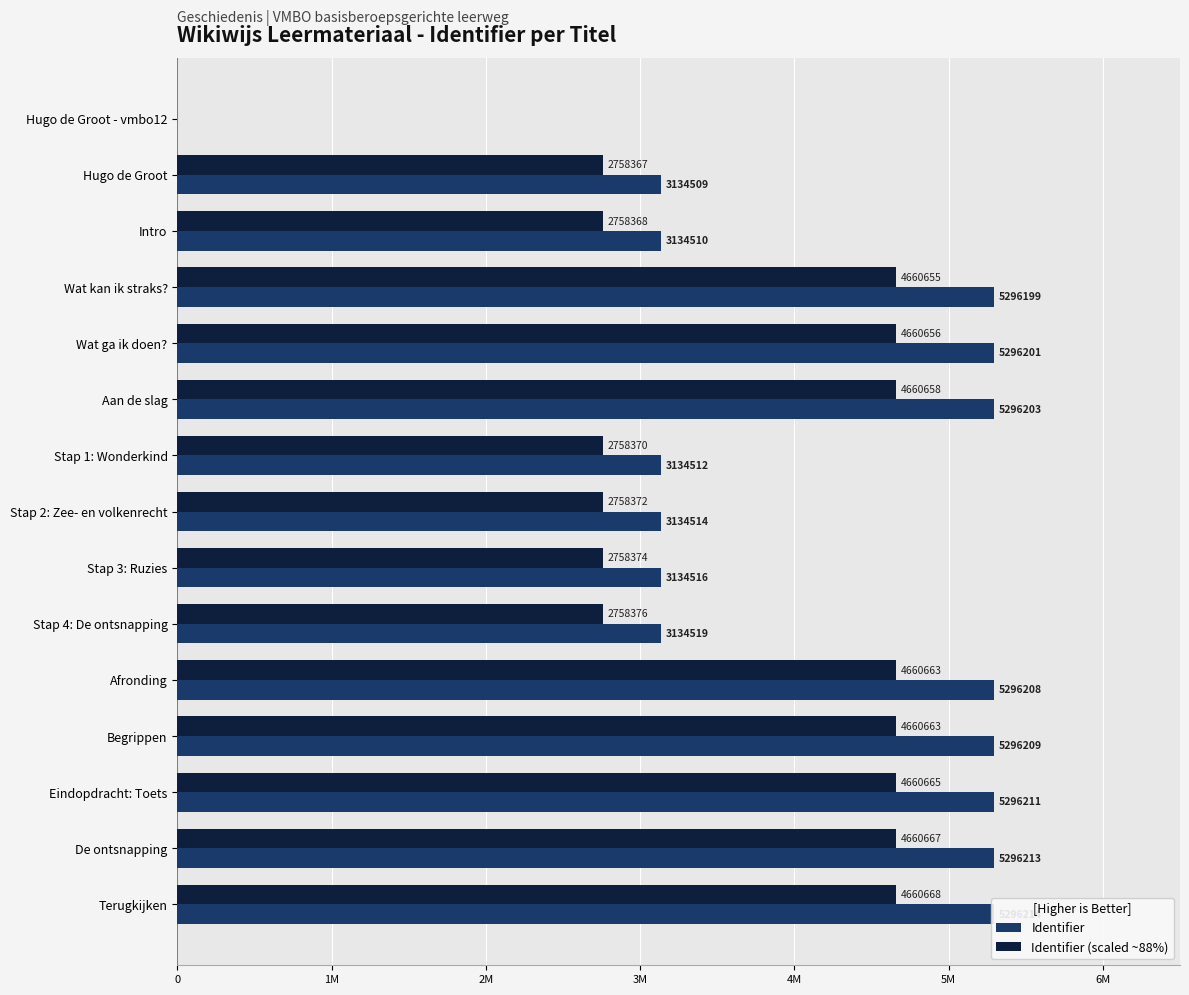

How many values in the Identifier (scaled ~88%) series are below 4660655?

7